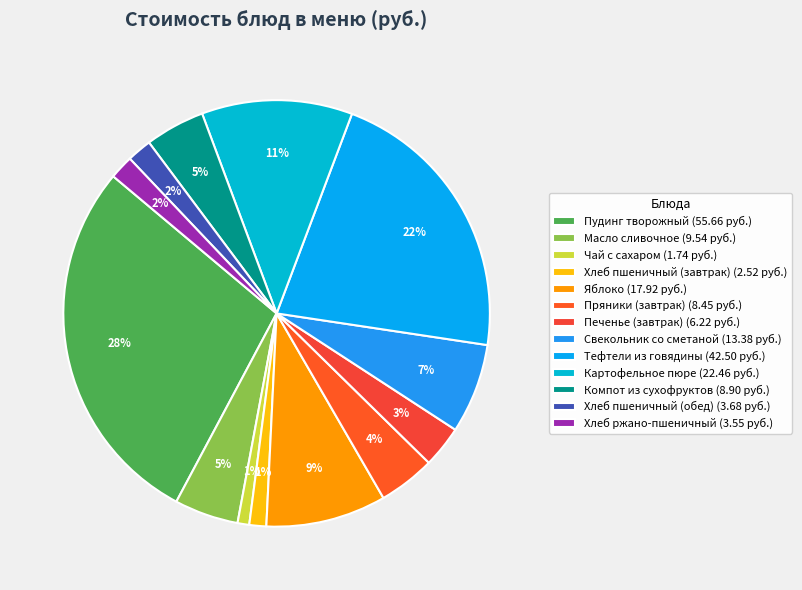

To the nearest percent, what percentage of the pie is Хлеб пшеничный (завтрак)?

1%